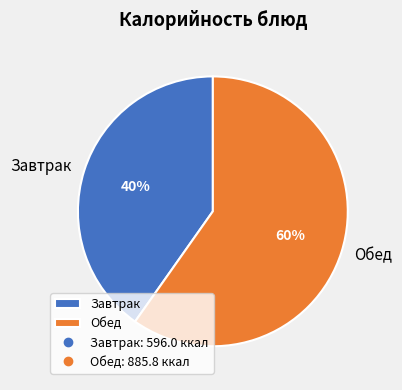

Between Обед and Завтрак, which is larger?

Обед